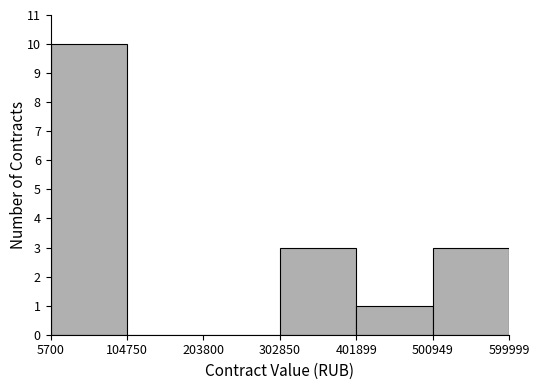

Reading left to right, transcribe this chart: for each bar, give the range it covers on the x-axis and its height. The values are not printed on the chart, so give them approximately, as read against the axis.

5700 to 104750: 10
104750 to 203800: 0
203800 to 302850: 0
302850 to 401899: 3
401899 to 500949: 1
500949 to 599999: 3